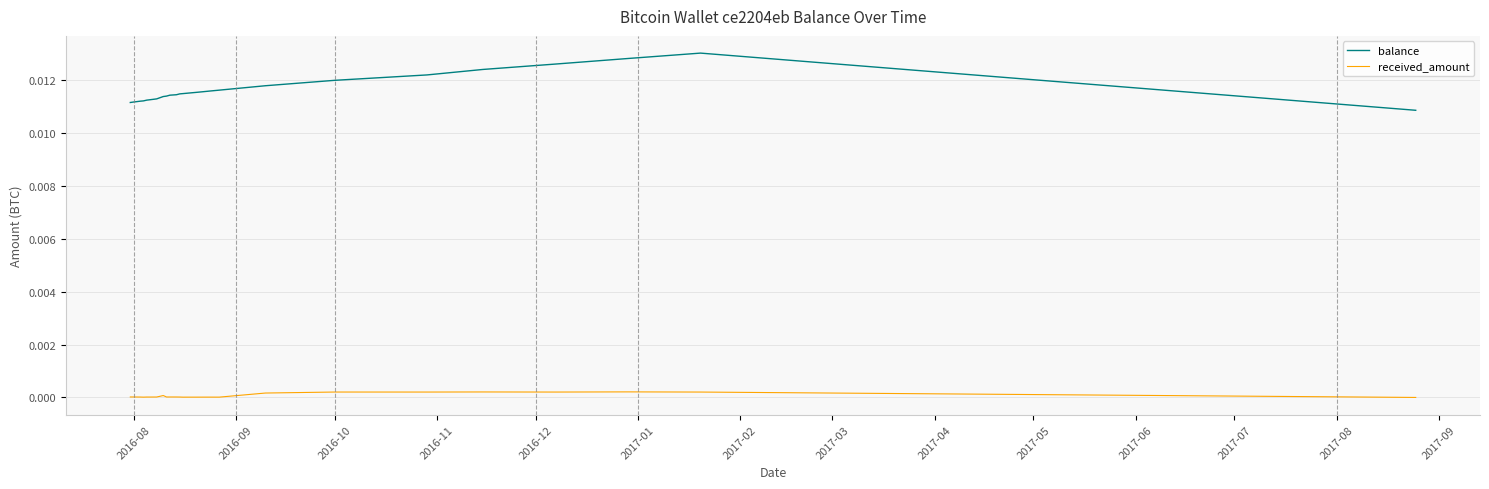

Which series has the largest total across all categories?

balance